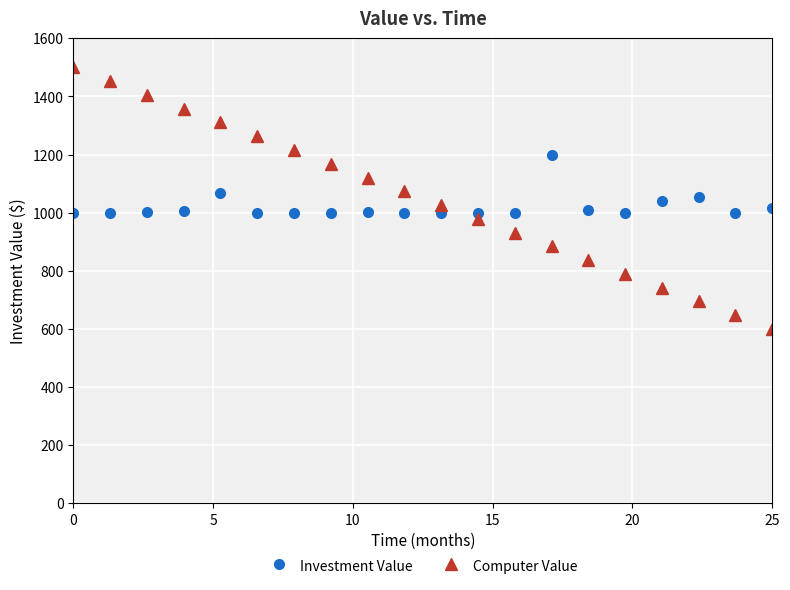

Which series has the widest spread of values?

Computer Value